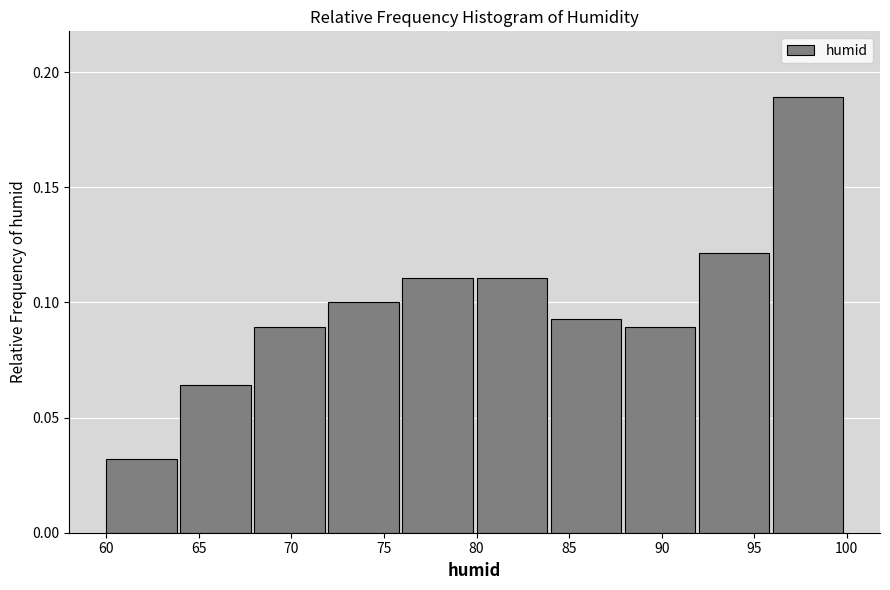

How tall is the bar that spans 92 to 96 on the x-axis? The values are not printed on the chart, so give them approximately, as read against the axis.

0.120